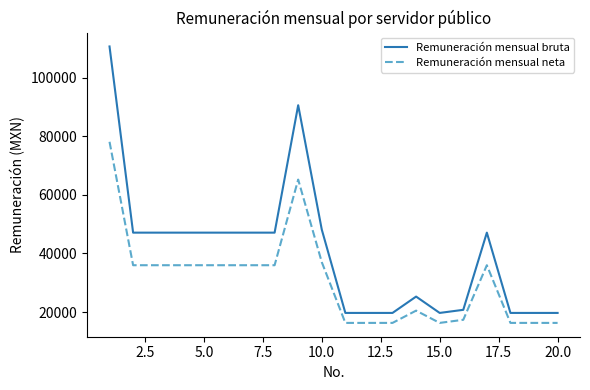

Which series has the largest total across all categories?

Remuneración mensual bruta